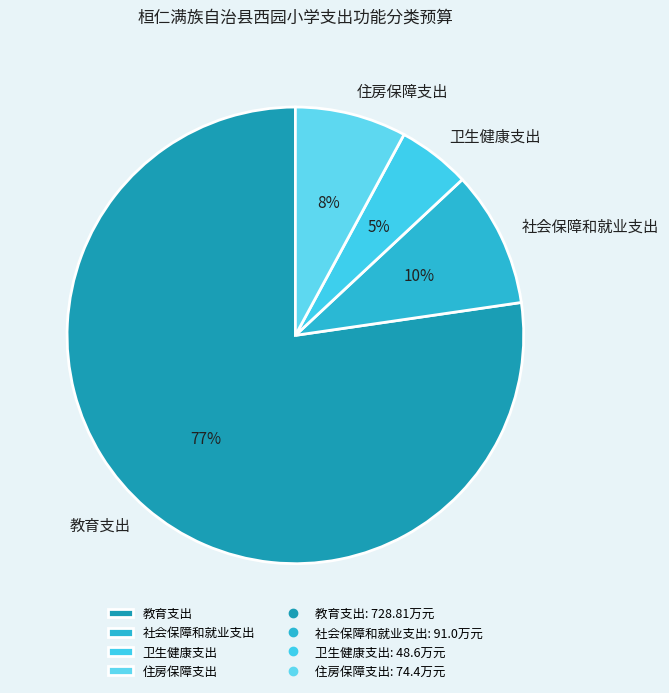

To the nearest percent, what portion does 教育支出 represent?

77%